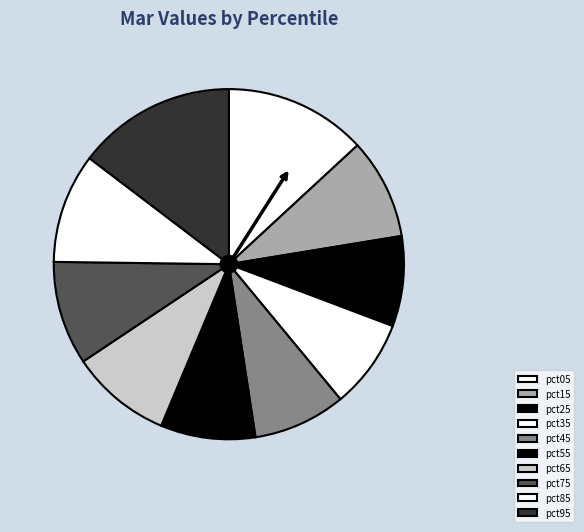

Does any single category account for the majority?

No